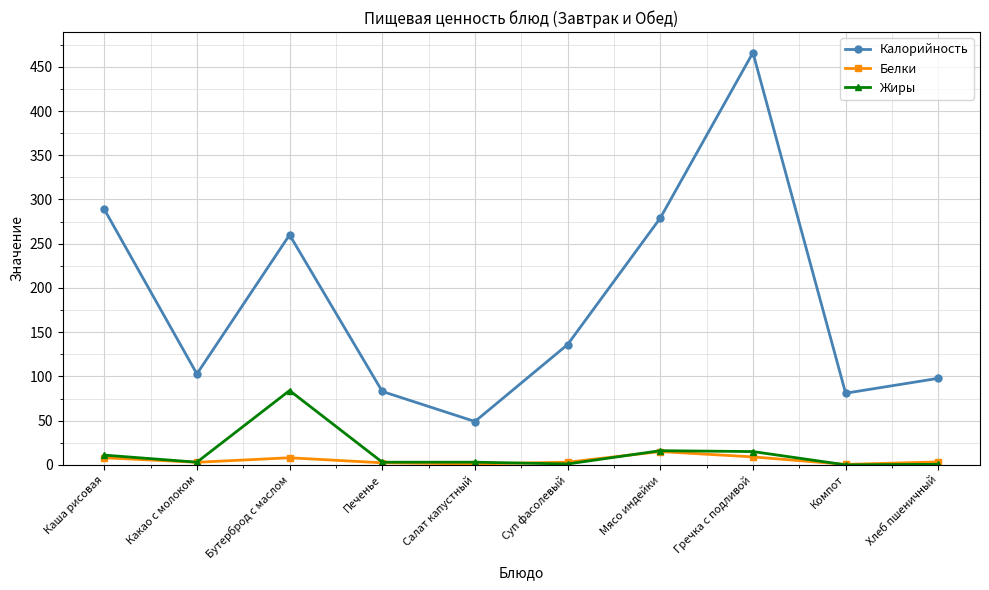

What is the label of the 3rd point from the left?

Бутерброд с маслом